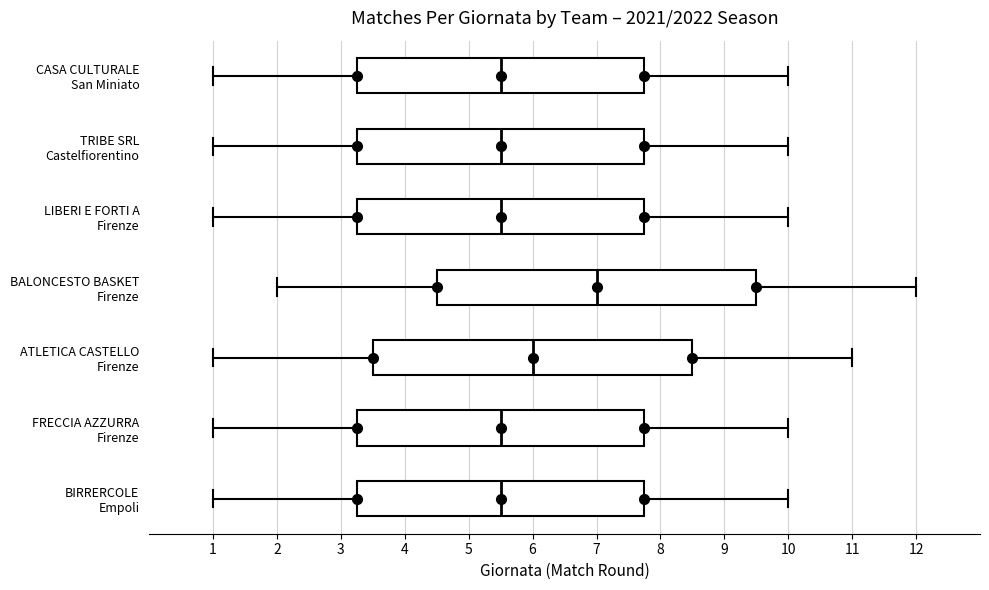

Reading bottom to top, read every box against the x-axis: the position of its median line, the range the box covers, and the ends of its whiskers. The values are not printed on the chart, so give them approximately, as read against the axis.

BIRRERCOLE Empoli: median 5.5, box 3.3 to 7.8, whiskers 1.0 to 10.0
FRECCIA AZZURRA Firenze: median 5.5, box 3.3 to 7.8, whiskers 1.0 to 10.0
ATLETICA CASTELLO Firenze: median 6.0, box 3.5 to 8.5, whiskers 1.0 to 11.0
BALONCESTO BASKET Firenze: median 7.0, box 4.5 to 9.5, whiskers 2.0 to 12.0
LIBERI E FORTI A Firenze: median 5.5, box 3.3 to 7.8, whiskers 1.0 to 10.0
TRIBE SRL Castelfiorentino: median 5.5, box 3.3 to 7.8, whiskers 1.0 to 10.0
CASA CULTURALE San Miniato: median 5.5, box 3.3 to 7.8, whiskers 1.0 to 10.0